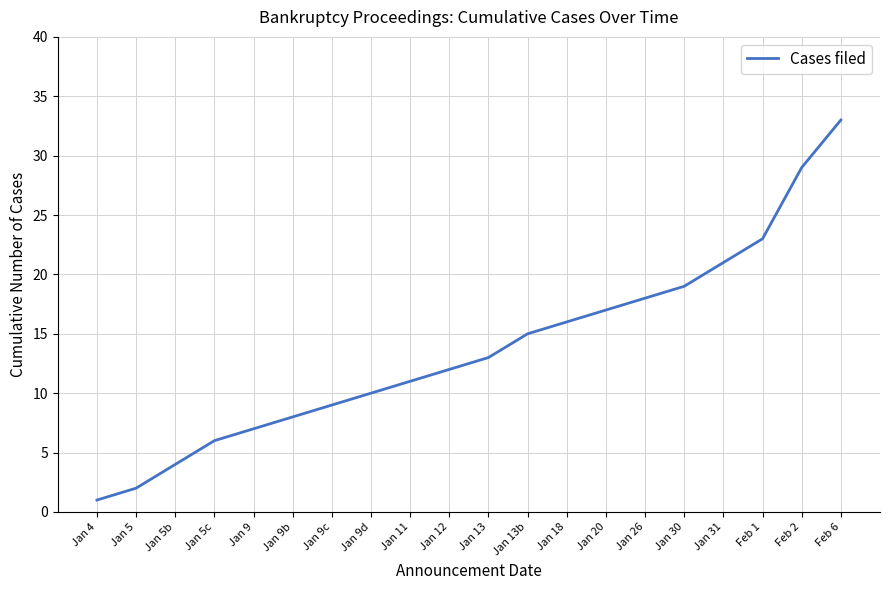

Rank the categories by value from lowest to highest.

Jan 4, Jan 5, Jan 5b, Jan 5c, Jan 9, Jan 9b, Jan 9c, Jan 9d, Jan 11, Jan 12, Jan 13, Jan 13b, Jan 18, Jan 20, Jan 26, Jan 30, Jan 31, Feb 1, Feb 2, Feb 6